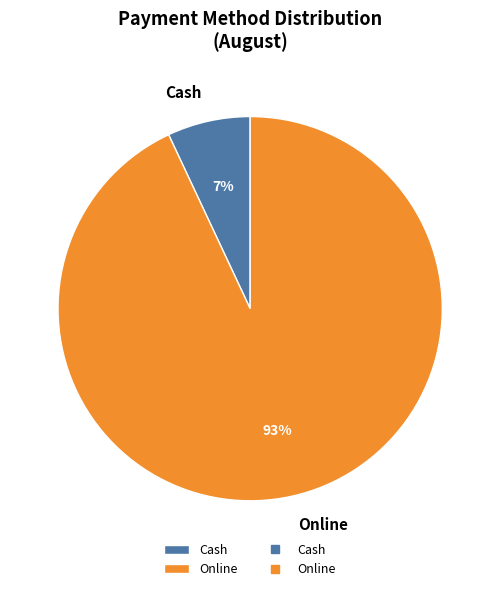

What is the ratio of the value at Online to the value at Cash?

13.3